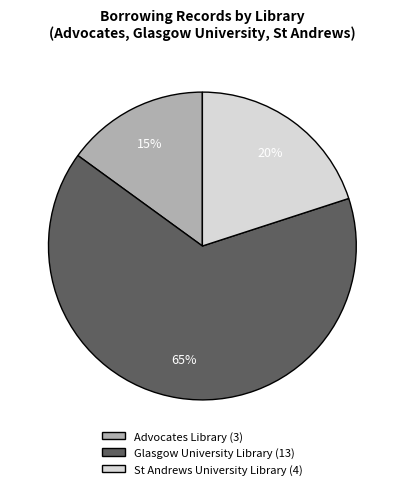

How many segments does this pie chart have?

3